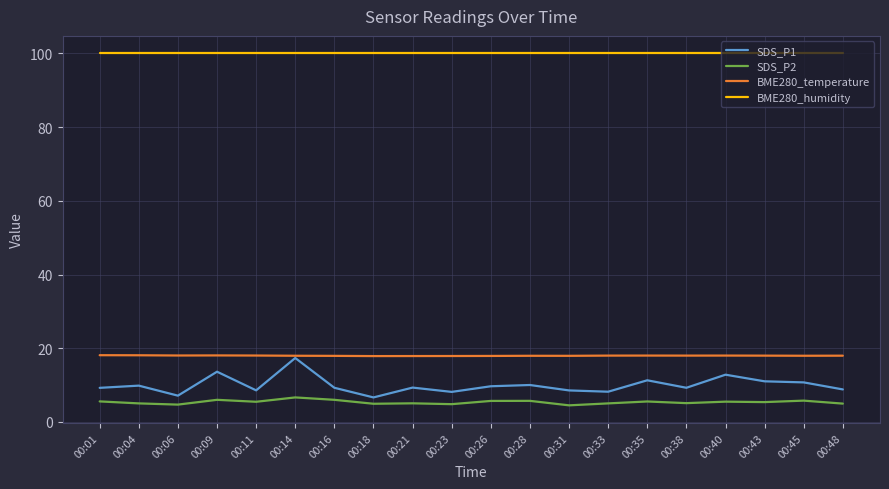

How many distinct data groups are displayed?

4